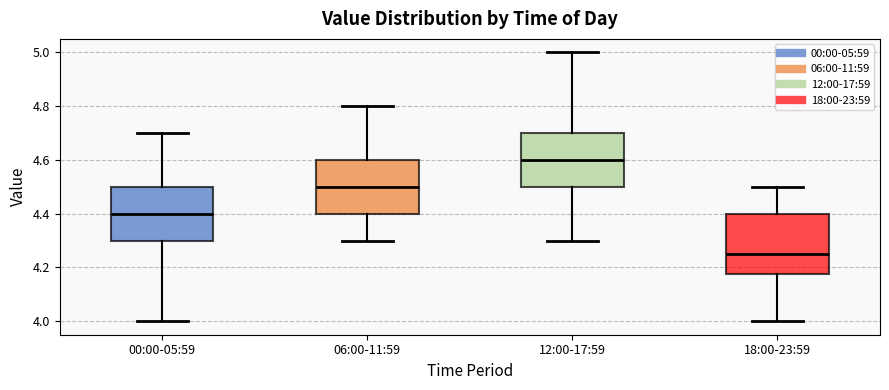

Reading left to right, read every box against the y-axis: the position of its median line, the range the box covers, and the ends of its whiskers. The values are not printed on the chart, so give them approximately, as read against the axis.

00:00-05:59: median 4.40, box 4.30 to 4.50, whiskers 4.00 to 4.70
06:00-11:59: median 4.50, box 4.40 to 4.60, whiskers 4.30 to 4.80
12:00-17:59: median 4.60, box 4.50 to 4.70, whiskers 4.30 to 5.00
18:00-23:59: median 4.26, box 4.18 to 4.40, whiskers 4.00 to 4.50